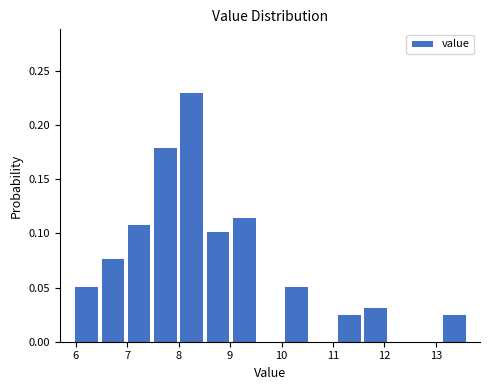

Which range on the x-axis has the tallest bar?

7.99 to 8.50